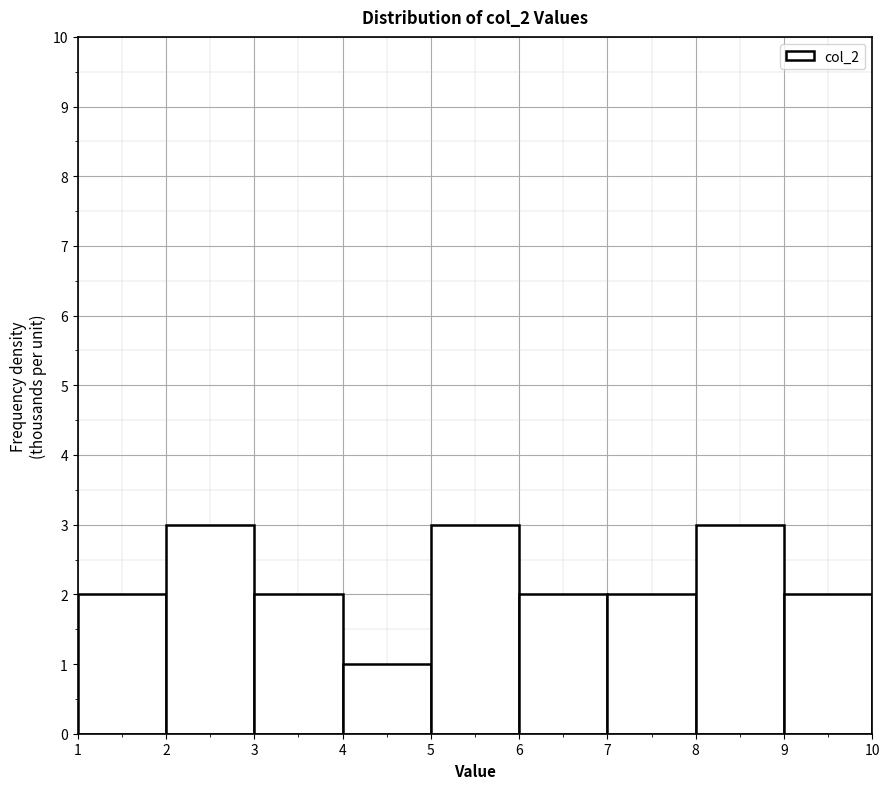

Reading left to right, list every bar in this chart as the range it spans on the x-axis followed by its height. The values are not printed on the chart, so give them approximately, as read against the axis.

1 to 2: 2
2 to 3: 3
3 to 4: 2
4 to 5: 1
5 to 6: 3
6 to 7: 2
7 to 8: 2
8 to 9: 3
9 to 10: 2